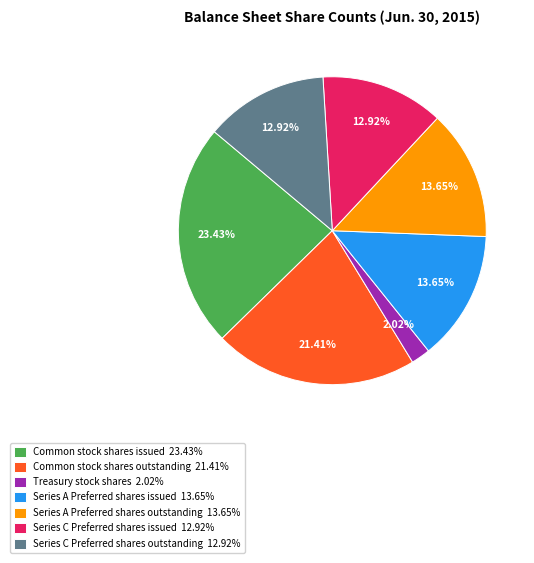

Combined, what portion of the pie is Common stock shares issued and Series A Preferred shares issued?

37.1%